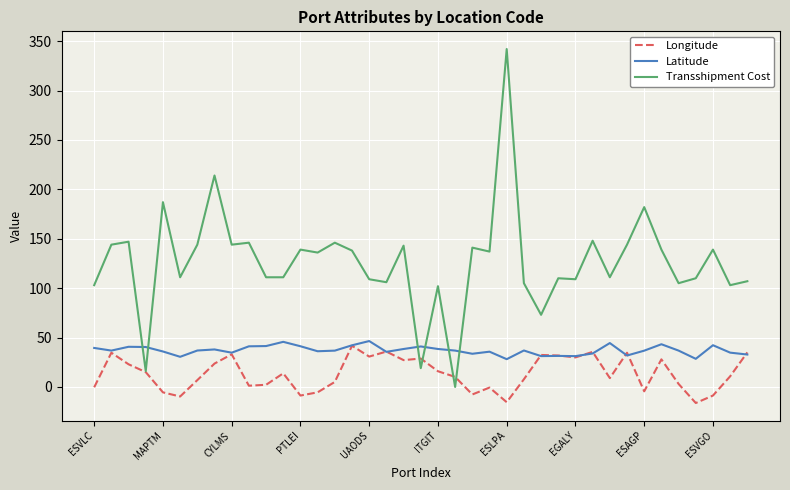

List the series in order of their overall mean, highest first.

Transshipment Cost, Latitude, Longitude